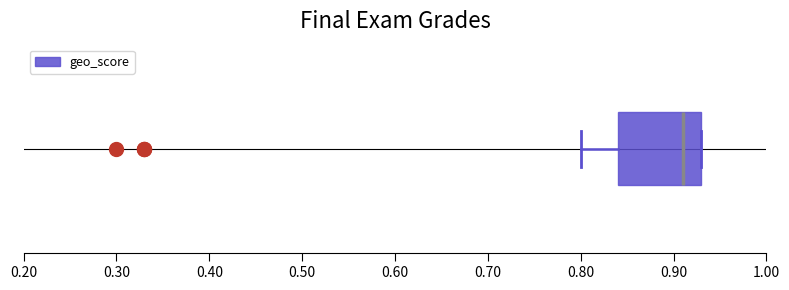

Where is the right edge of the box on the x-axis? The values are not printed on the chart, so give them approximately, as read against the axis.

0.93